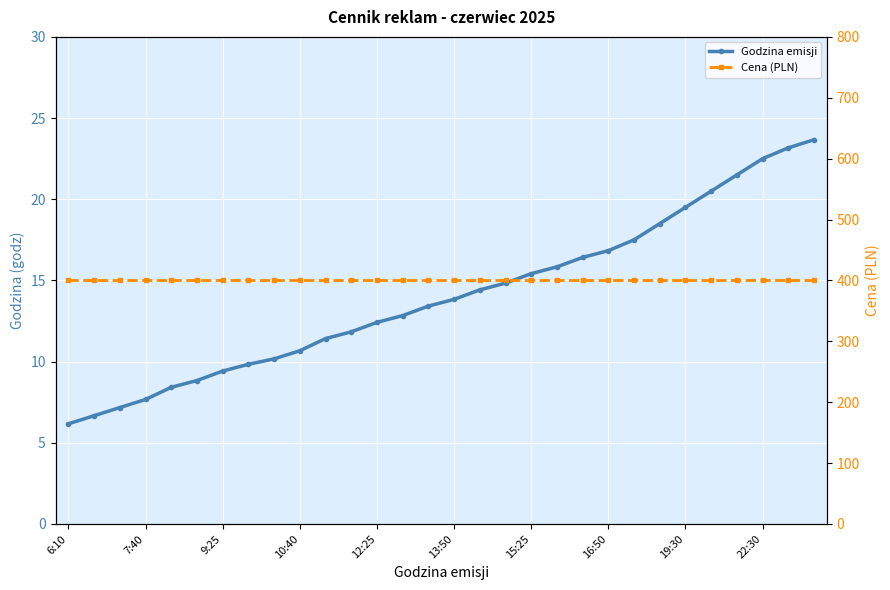

What is the sum of all Godzina emisji values?

421.3